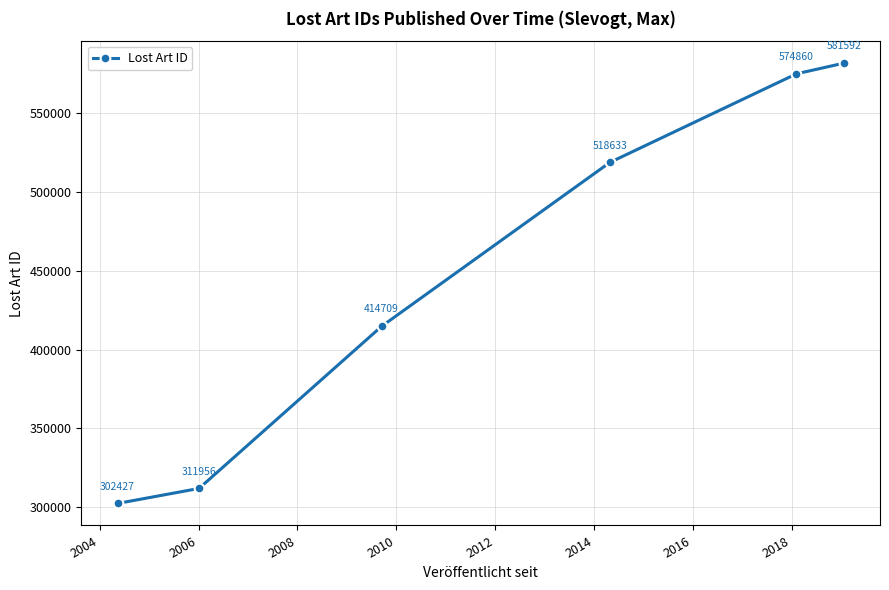

What is the difference between the maximum and minimum values?

279165